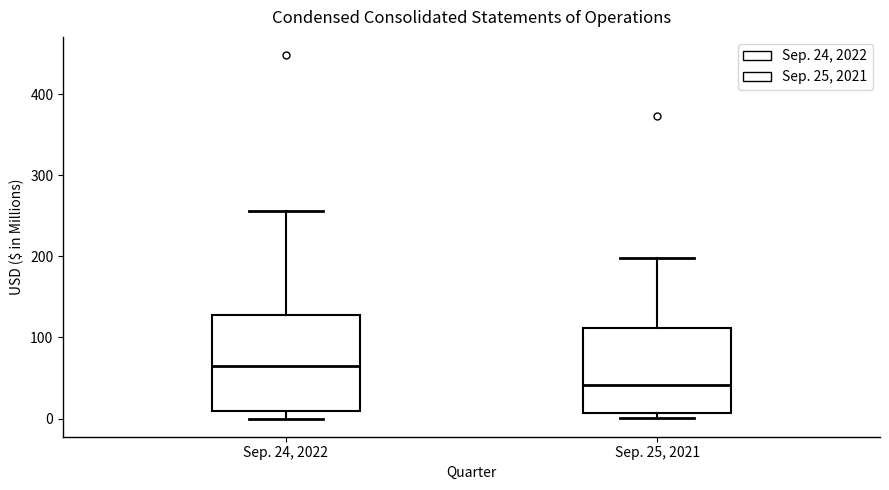

Where does the upper whisker of the box for Sep. 24, 2022 end on the y-axis? The values are not printed on the chart, so give them approximately, as read against the axis.

260